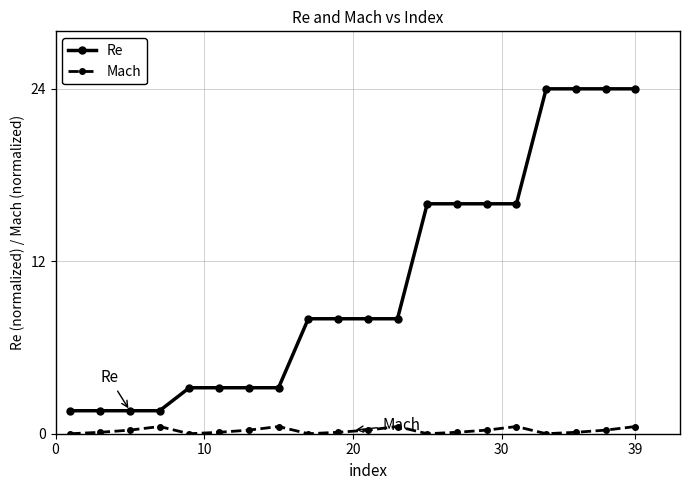

True or false: Re and Mach intersect in this chart.

False